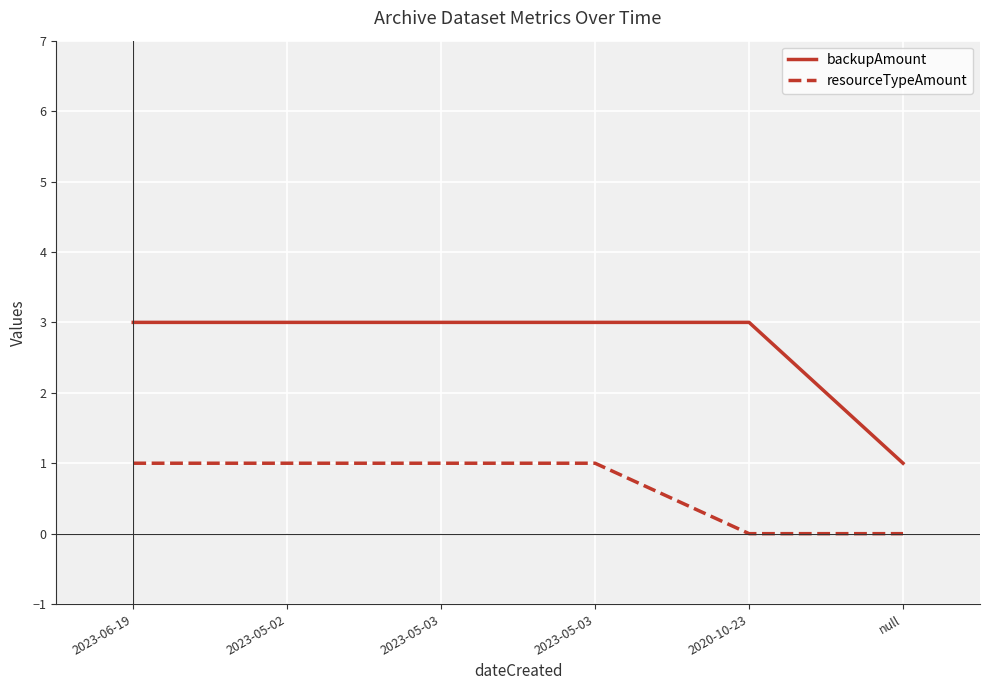

What is the sum of all resourceTypeAmount values?

4